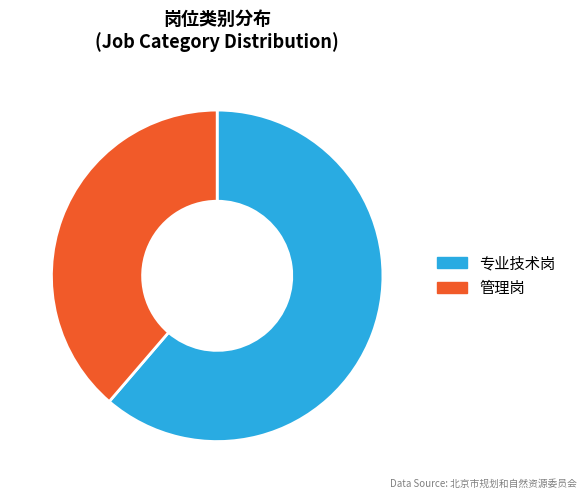

What is the ratio of the value at 专业技术岗 to the value at 管理岗?

1.6